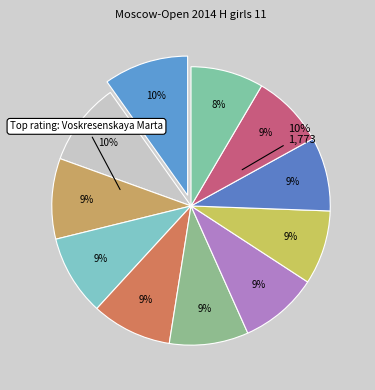

Do Smagina Sofya and Bulatova Kamaliya together represent more than half of the pie?

No